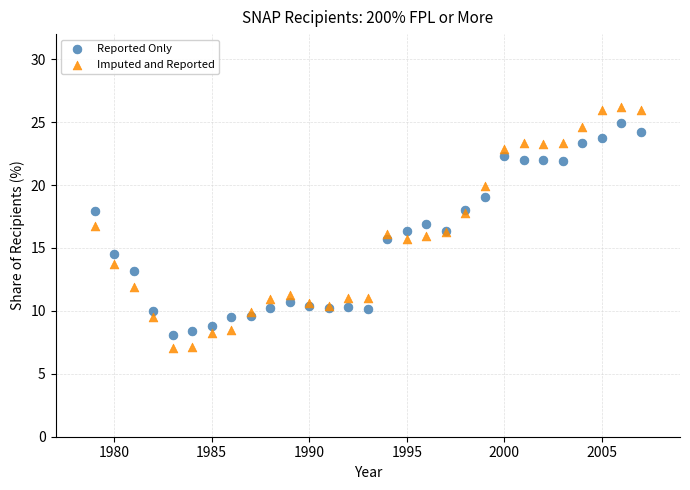

Which series has the widest spread of Y values?

Imputed and Reported